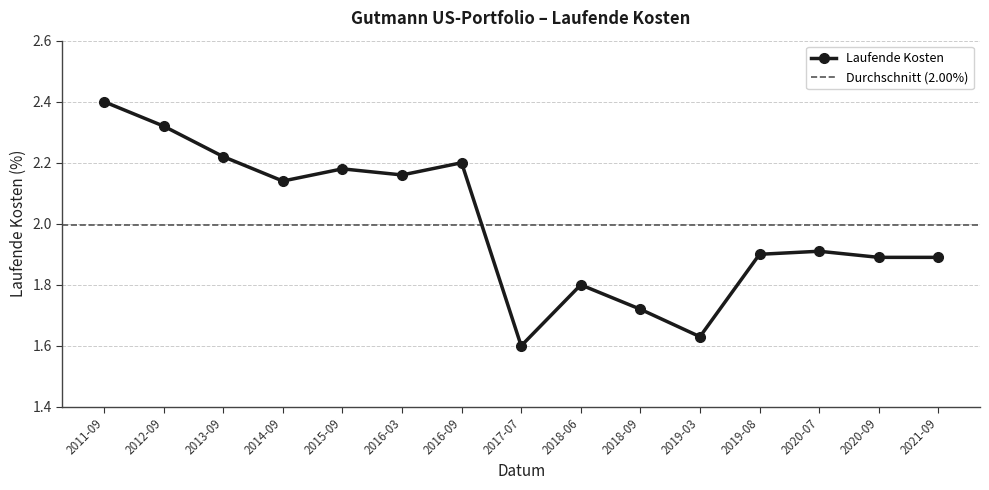

The Laufende Kosten series shows 2.4 at 2011-09. True or false?

True